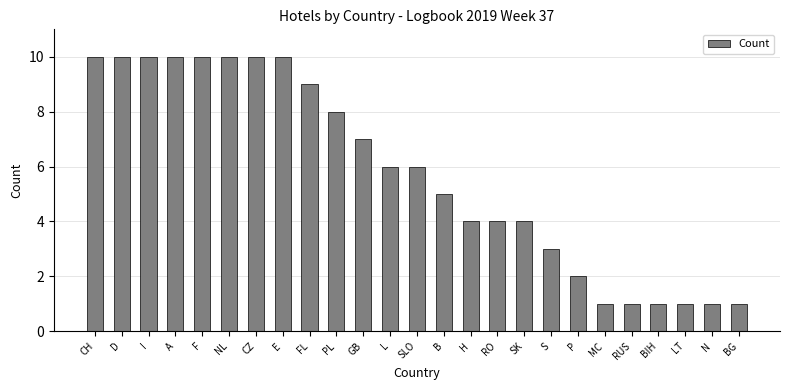

What is the greatest value displayed?

10